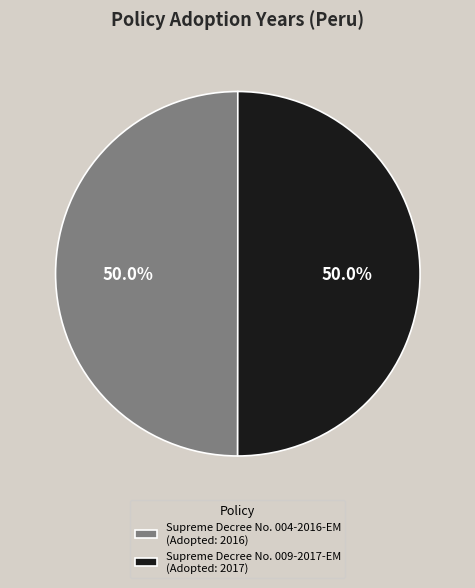

To the nearest percent, what is the combined percentage of Supreme Decree No. 004-2016-EM and Supreme Decree No. 009-2017-EM?

100%